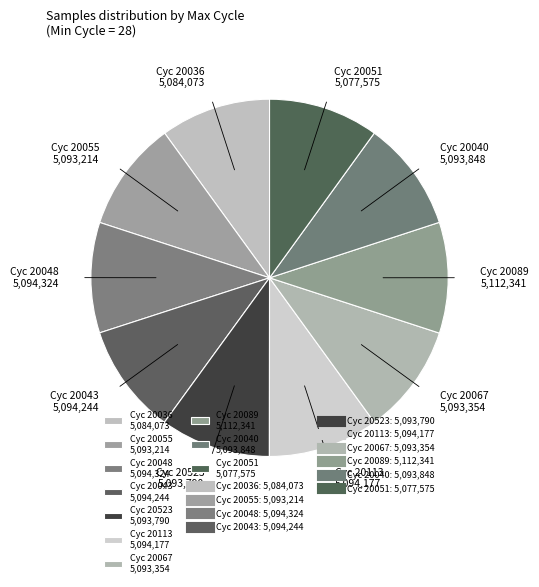

Is Cyc 20523 5,093,790 the majority of the pie?

No